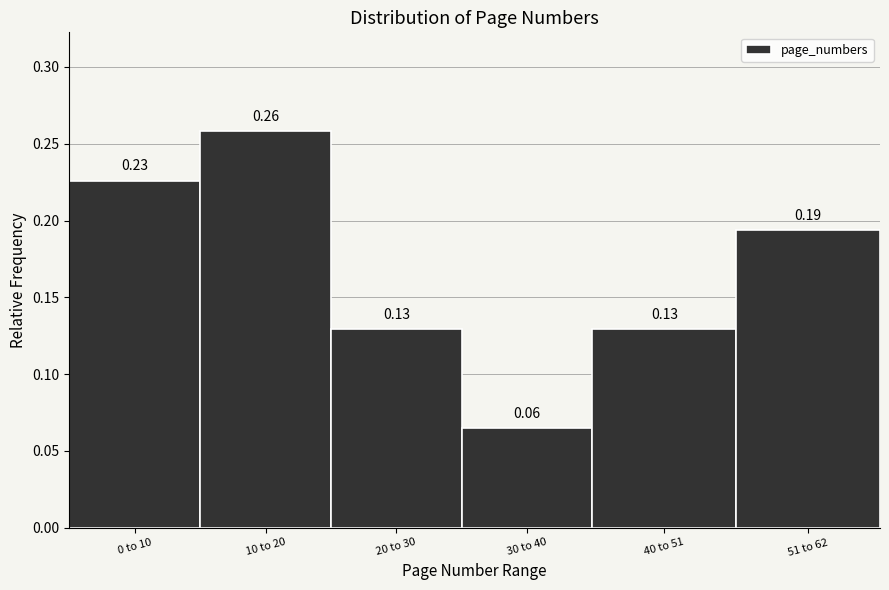

What is the sum of all values?

1.0